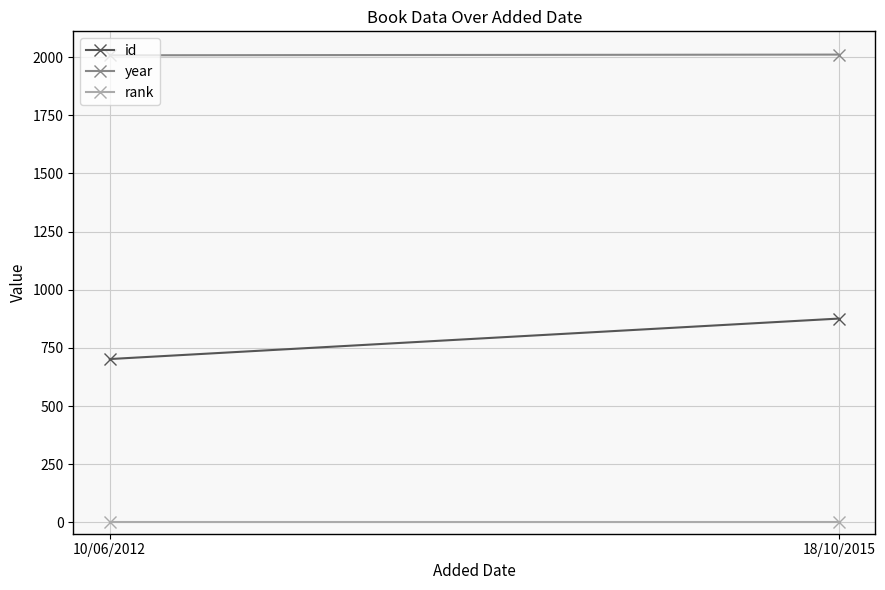

What is the difference between the maximum and minimum values in the id series?

174